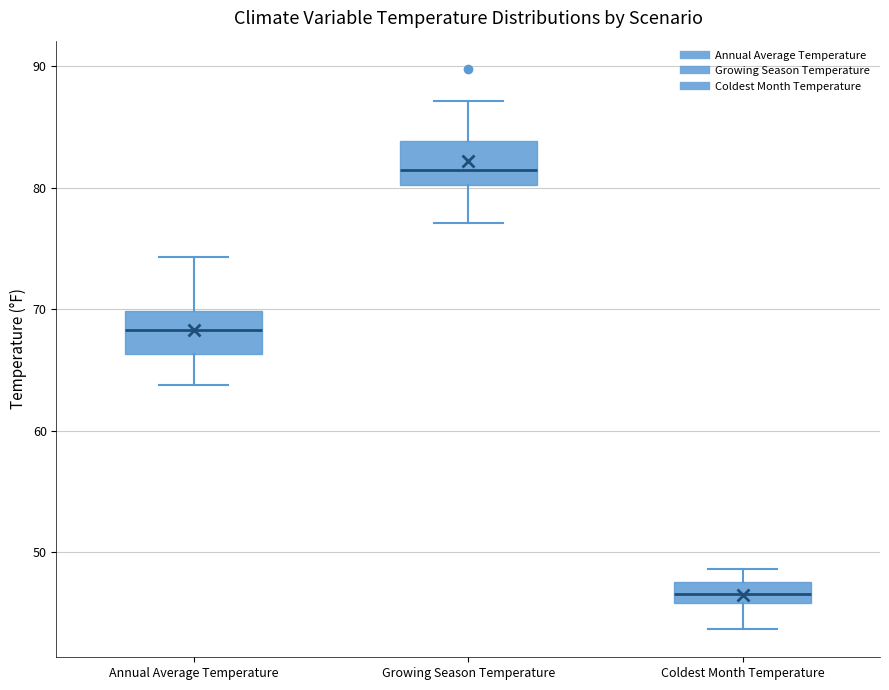

Where is the lower edge of the box for Coldest Month Temperature on the y-axis? The values are not printed on the chart, so give them approximately, as read against the axis.

46